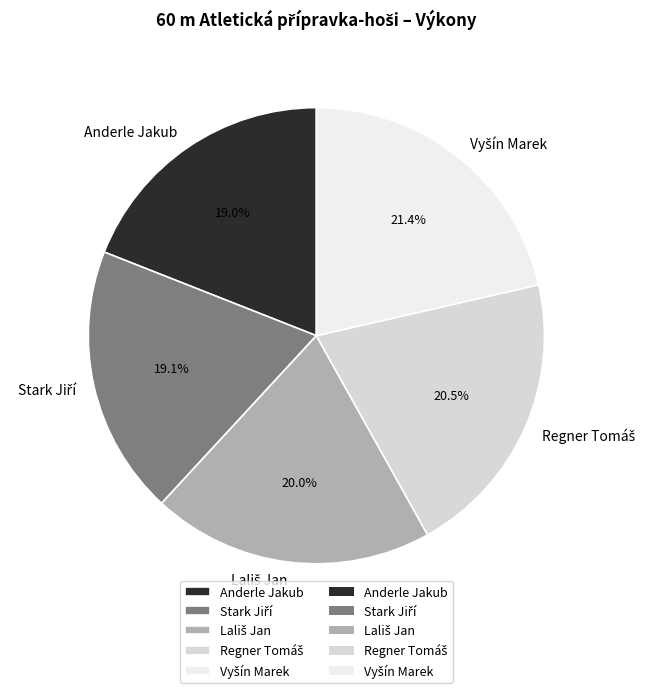

Is there any slice that represents more than half of the pie?

No